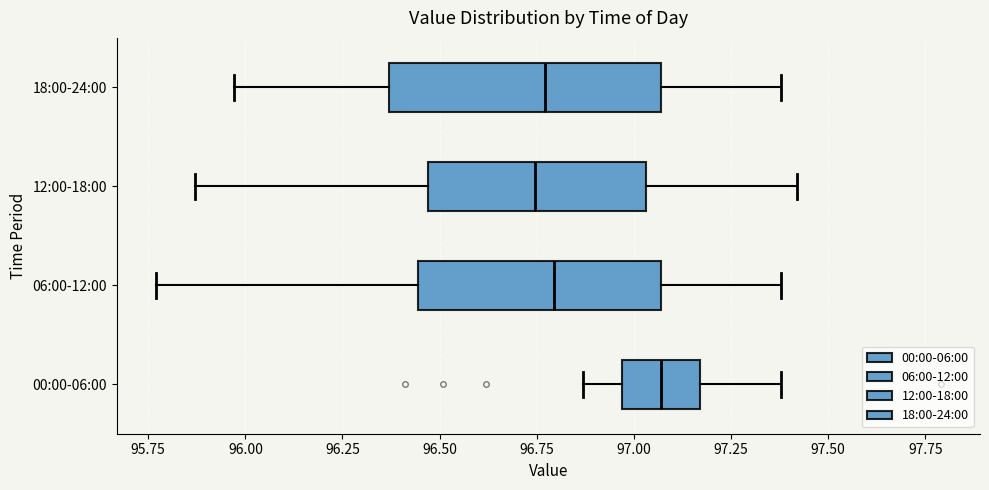

Reading bottom to top, read every box against the x-axis: the position of its median line, the range the box covers, and the ends of its whiskers. The values are not printed on the chart, so give them approximately, as read against the axis.

00:00-06:00: median 97.05, box 96.95 to 97.15, whiskers 96.85 to 97.40
06:00-12:00: median 96.80, box 96.45 to 97.05, whiskers 95.75 to 97.40
12:00-18:00: median 96.75, box 96.45 to 97.05, whiskers 95.85 to 97.40
18:00-24:00: median 96.75, box 96.35 to 97.05, whiskers 95.95 to 97.40